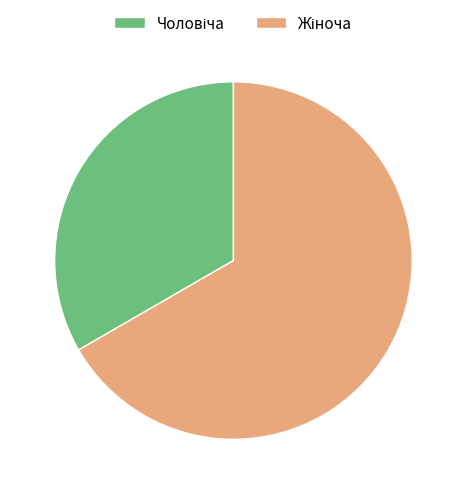

Does any single category account for the majority?

Yes